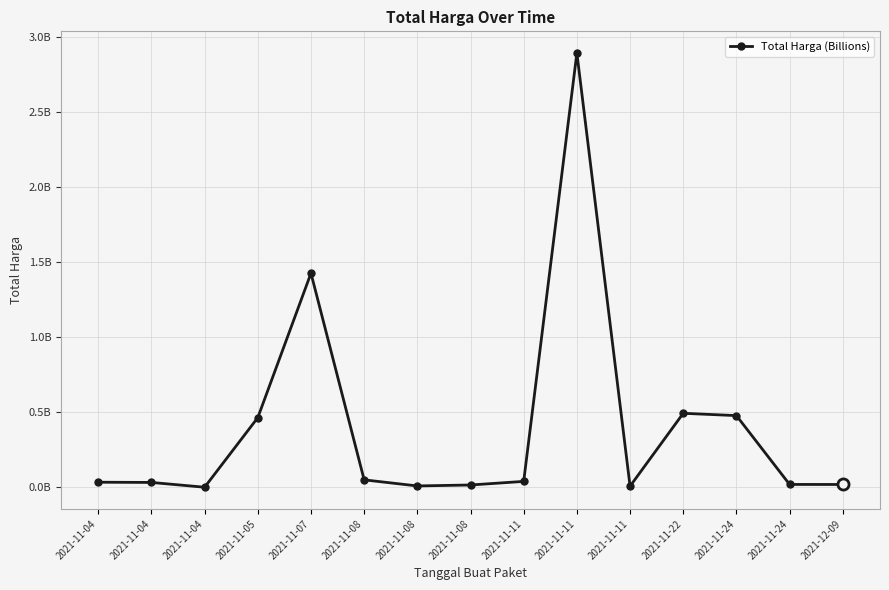

How many points are lower than both their immediate neighbors (excluding endpoints)?

3